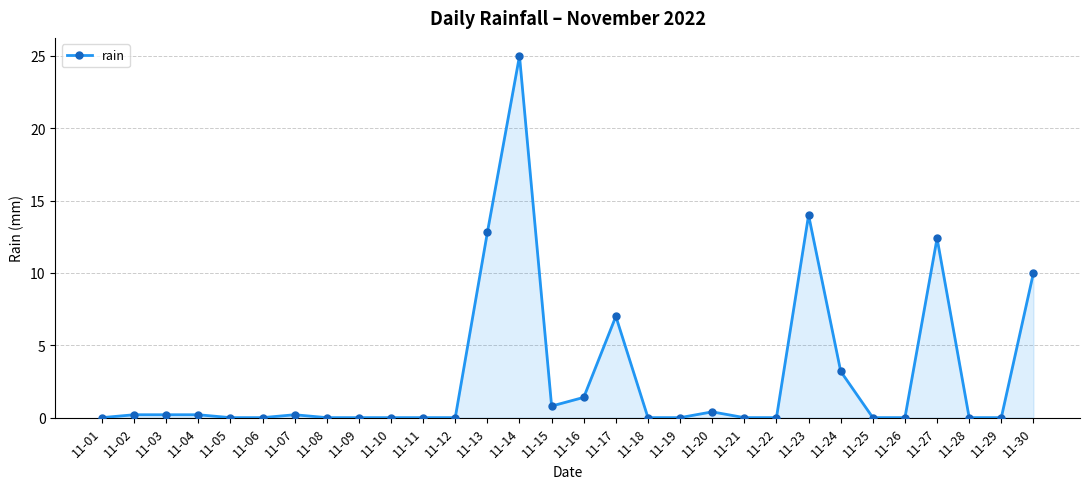

What is the change in value from 11-01 to 11-15?

+0.8